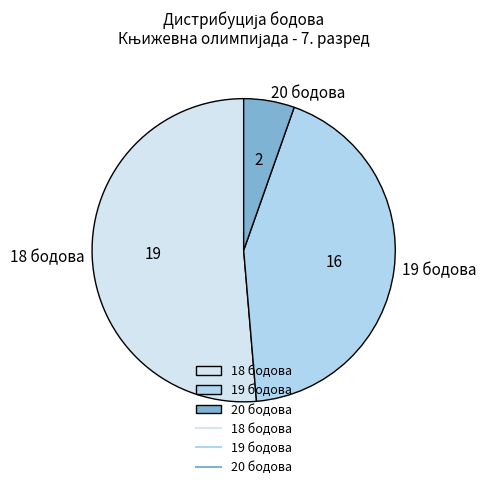

What is the smallest slice in the pie chart?

20 бодова